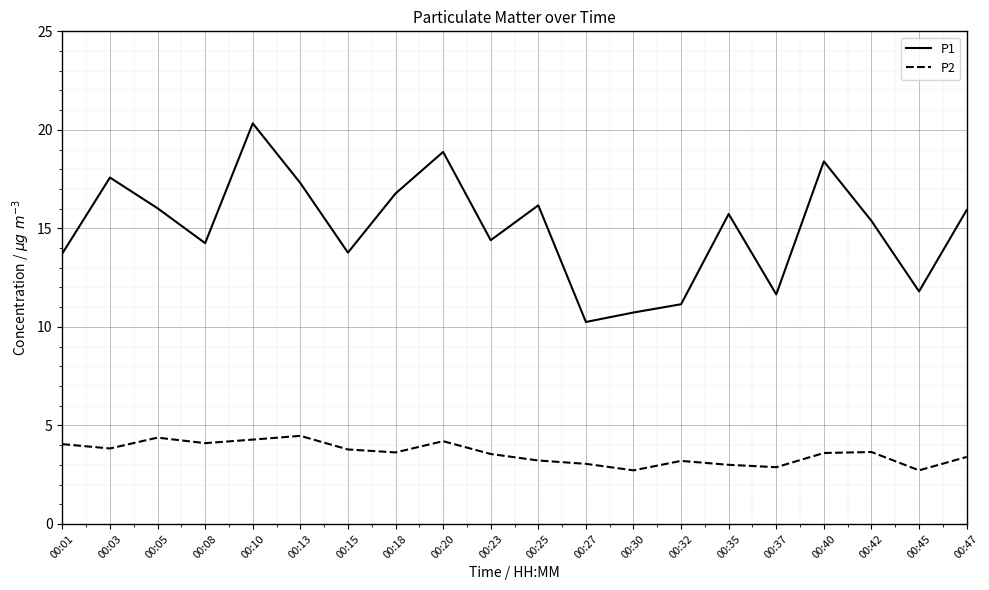

Where is the first local maximum for P2?

00:05